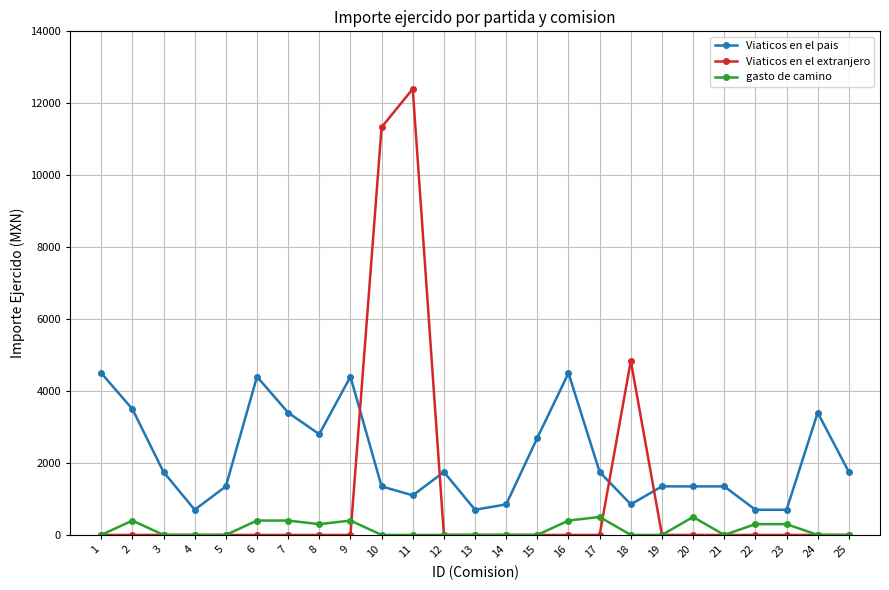

What are all the series names shown in the legend?

Viaticos en el pais, Viaticos en el extranjero, gasto de camino